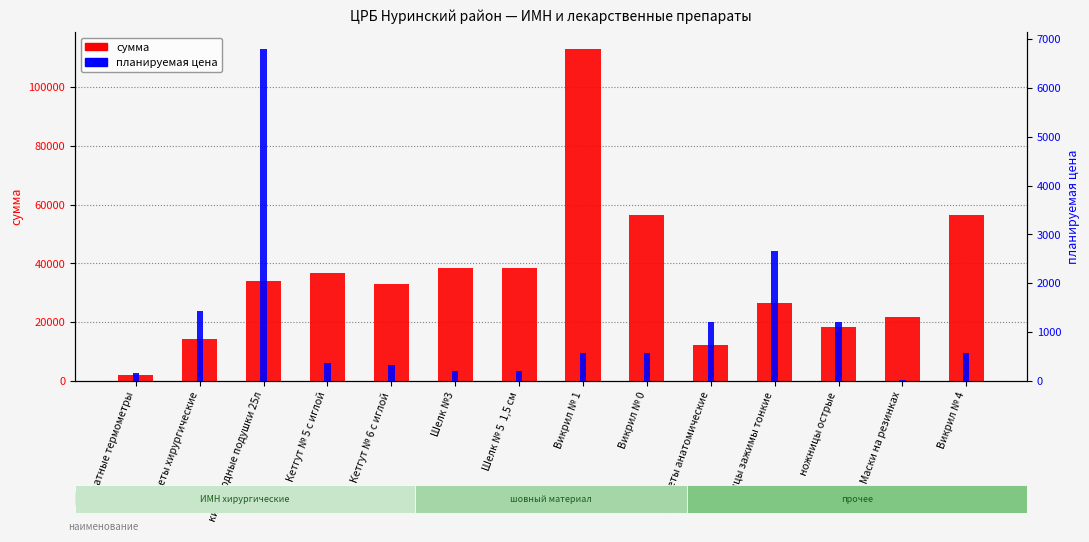

At how many categories does at least one series exceed 12937?

12